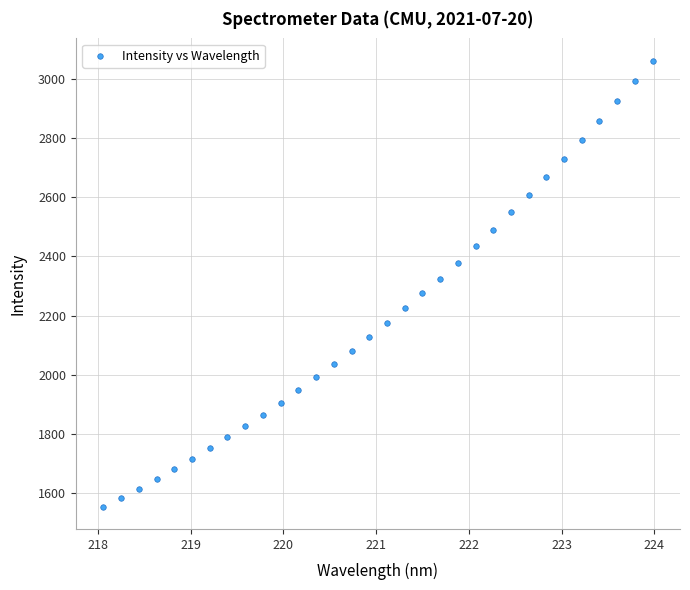

What is the range of Y values (max minus min)?

1508.8